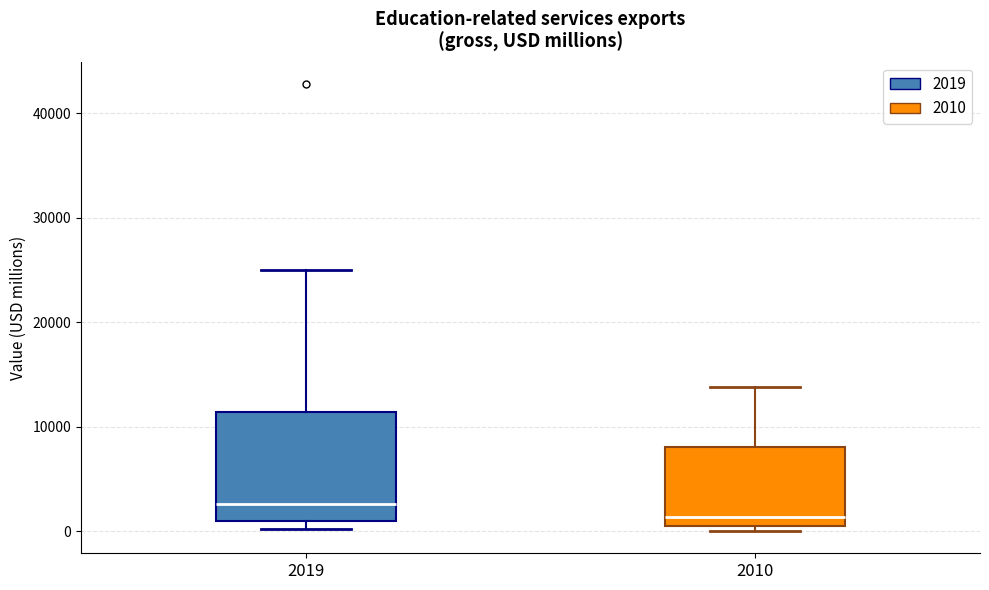

Reading left to right, transcribe this box plot: for each box, give where its median line is, the range the box spans, and where its two whiskers end, as read against the y-axis. The values are not printed on the chart, so give them approximately, as read against the axis.

2019: median 3000, box 1000 to 11000, whiskers 0 to 25000
2010: median 1000 (just above the box's lower edge), box 1000 to 8000, whiskers 0 to 14000